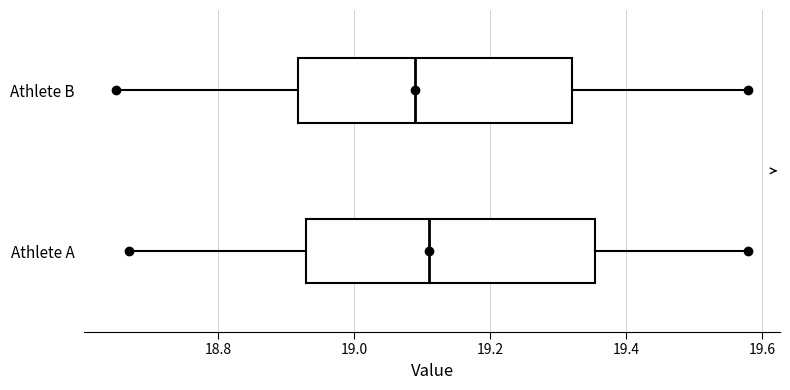

Reading bottom to top, read every box against the x-axis: the position of its median line, the range the box covers, and the ends of its whiskers. The values are not printed on the chart, so give them approximately, as read against the axis.

Athlete A: median 19.12, box 18.94 to 19.36, whiskers 18.68 to 19.58
Athlete B: median 19.10, box 18.92 to 19.32, whiskers 18.66 to 19.58